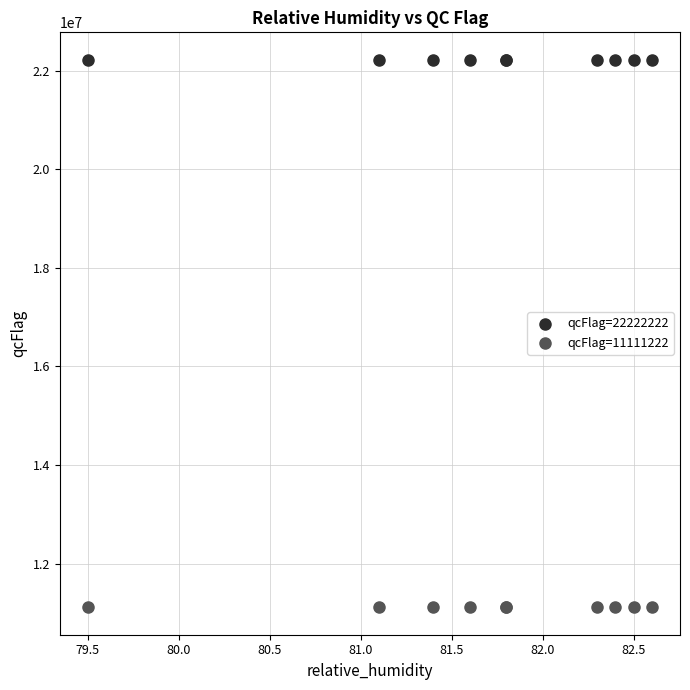

What are all the series names shown in the legend?

qcFlag=22222222, qcFlag=11111222